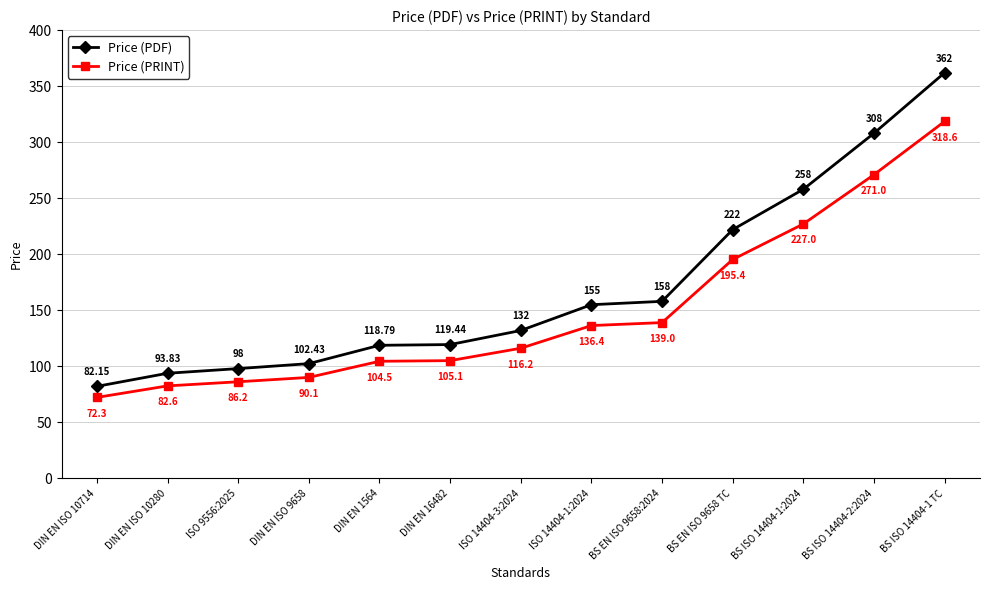

Which series has the widest spread of values?

Price (PDF)